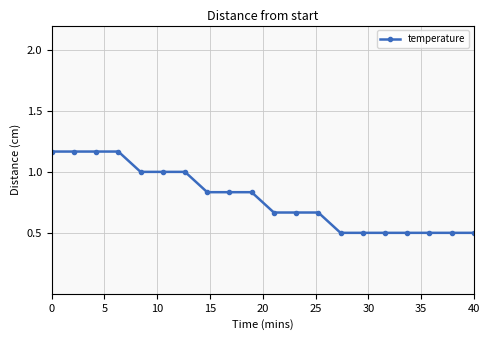

What is the minimum value shown in the chart?

0.5